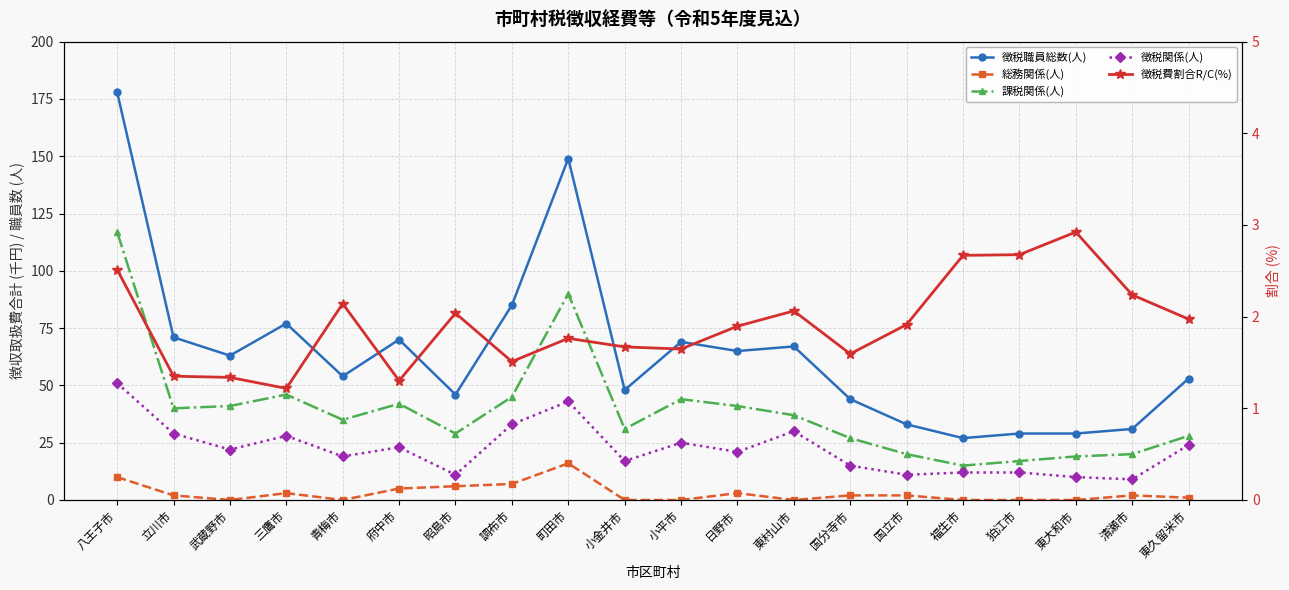

Is it true that 徴税費割合R/C(%) equals 1.7 at 小金井市?

True